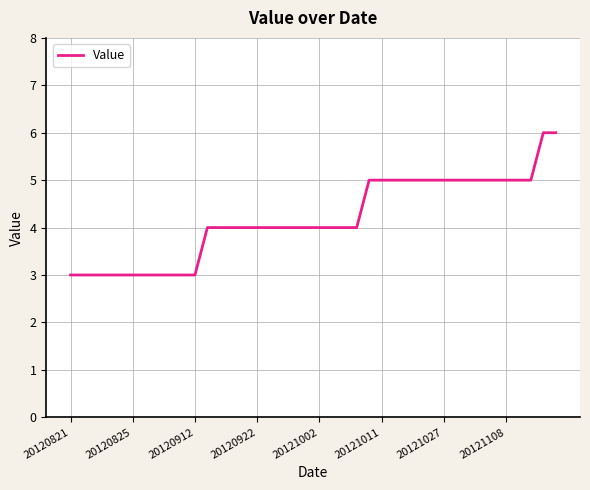

What is the difference between the maximum and minimum values?

3